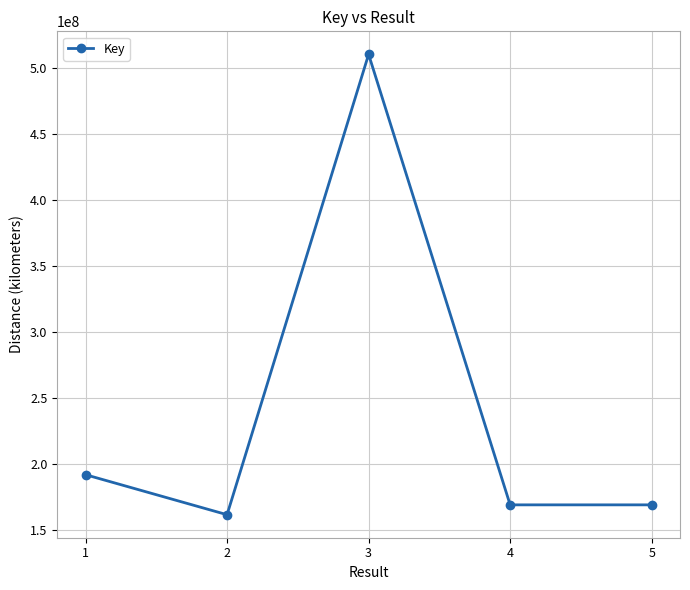

What is the sum of the values at 3 and 5?

679818880